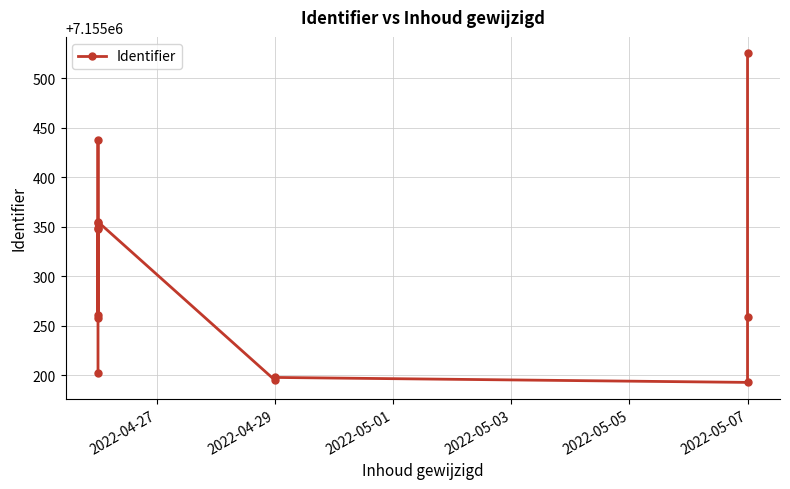

The value at 2022-05-07 is 7155259. True or false?

True